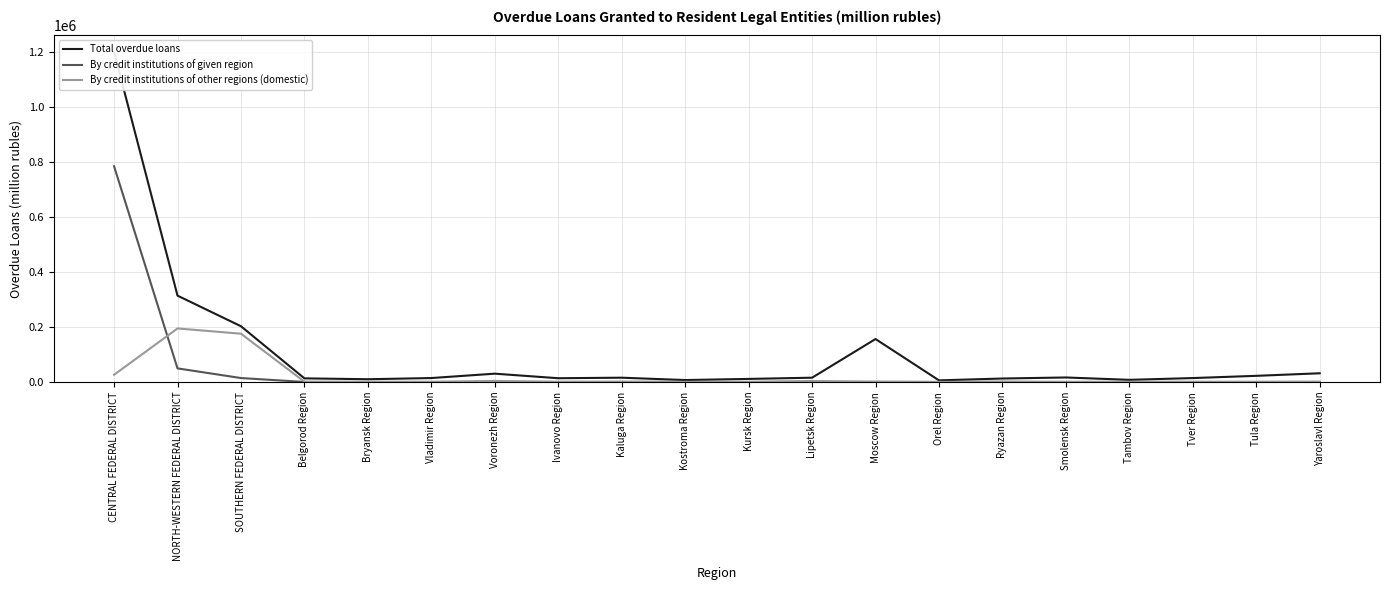

At which category does By credit institutions of other regions (domestic) reach its first local peak?

NORTH-WESTERN FEDERAL DISTRICT